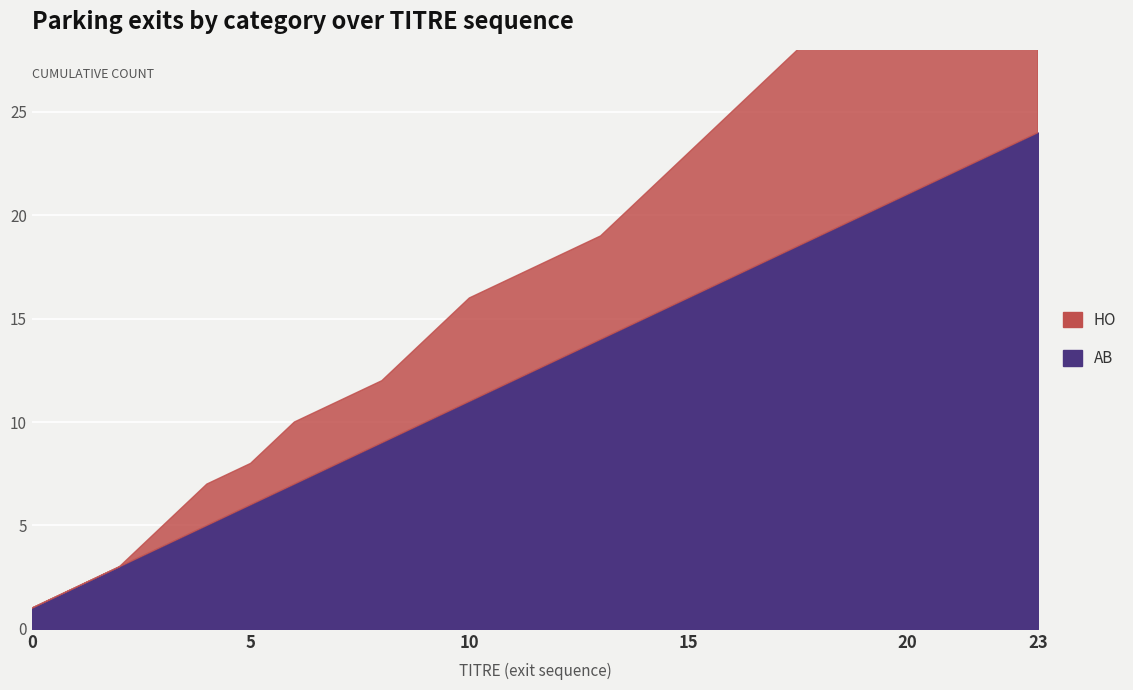

What are all the series names shown in the legend?

AB, HO